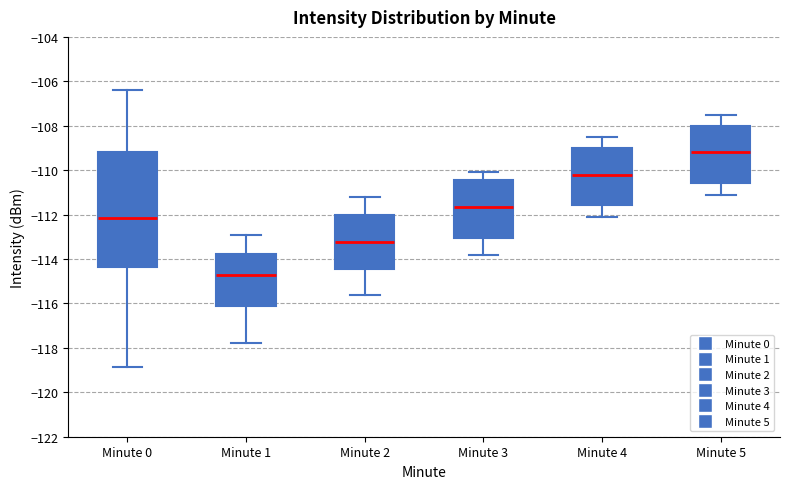

Reading left to right, transcribe this box plot: for each box, give where its median line is, the range the box spans, and where its two whiskers end, as read against the y-axis. The values are not printed on the chart, so give them approximately, as read against the axis.

Minute 0: median -112.2, box -114.4 to -109.2, whiskers -118.8 to -106.4
Minute 1: median -114.8, box -116.2 to -113.8, whiskers -117.8 to -112.8
Minute 2: median -113.2, box -114.4 to -112.0, whiskers -115.6 to -111.2
Minute 3: median -111.6, box -113.0 to -110.4, whiskers -113.8 to -110.0
Minute 4: median -110.2, box -111.6 to -109.0, whiskers -112.0 to -108.4
Minute 5: median -109.2, box -110.6 to -108.0, whiskers -111.0 to -107.4